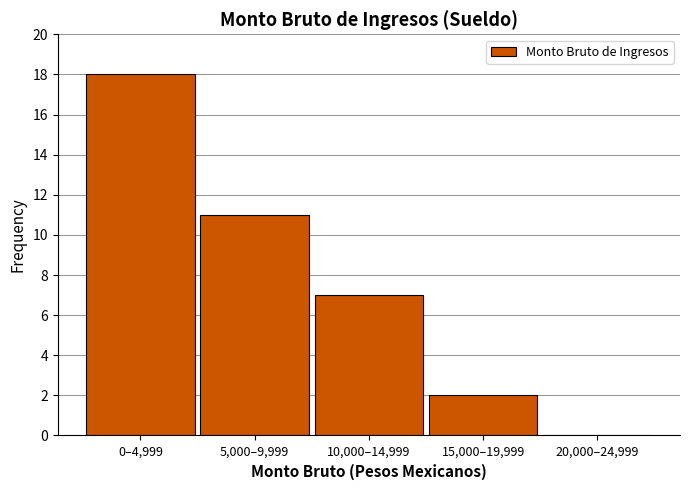

Reading left to right, what are all the values shown in this chart?

0–4,999=18	5,000–9,999=11	10,000–14,999=7	15,000–19,999=2	20,000–24,999=0